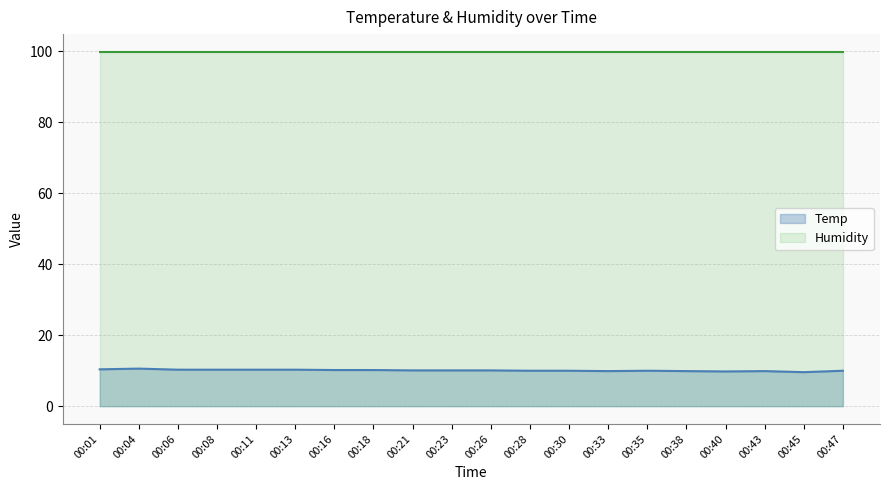

Where is the first local maximum?

00:04